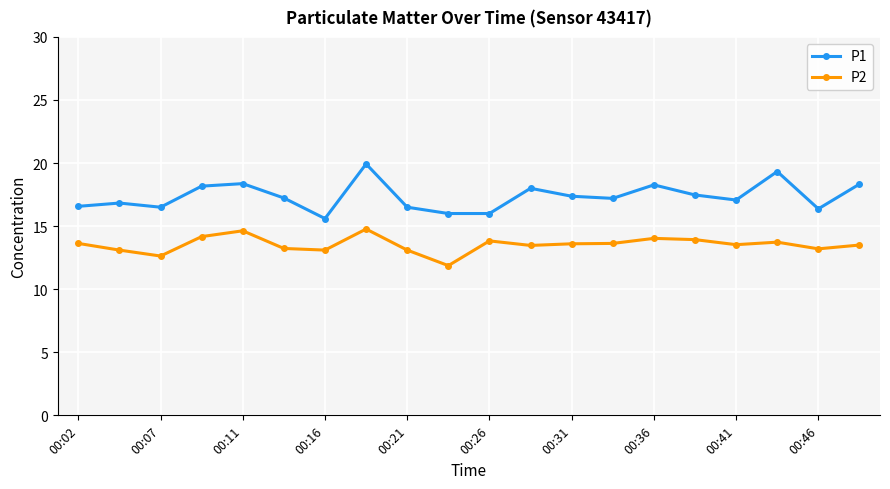

What is the maximum value shown in the chart?

19.9